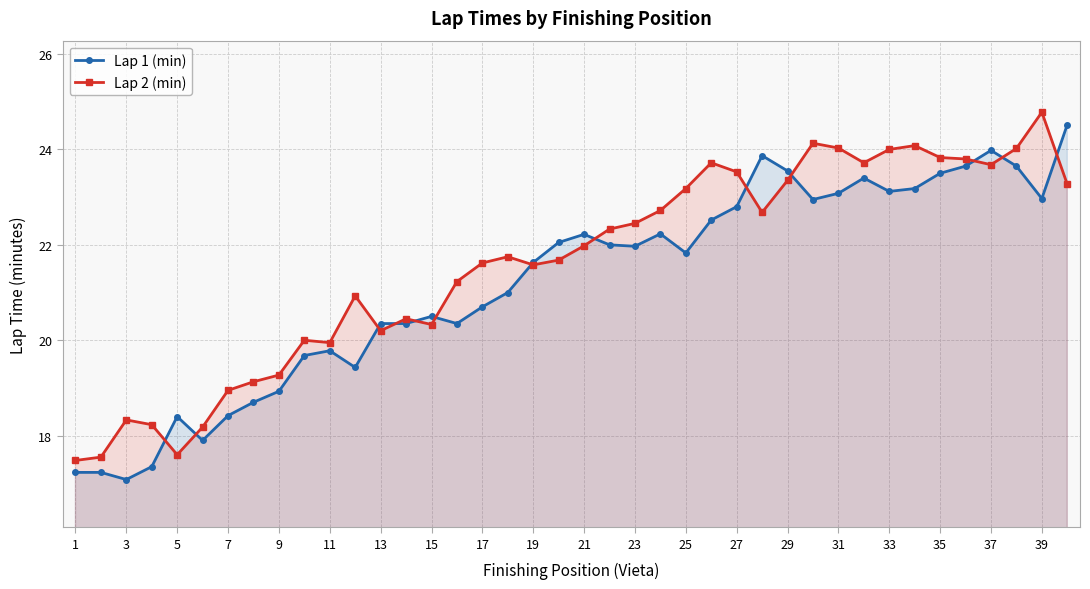

Is the value of Lap 2 (min) at 37 greater than the value of Lap 1 (min) at 32?

No